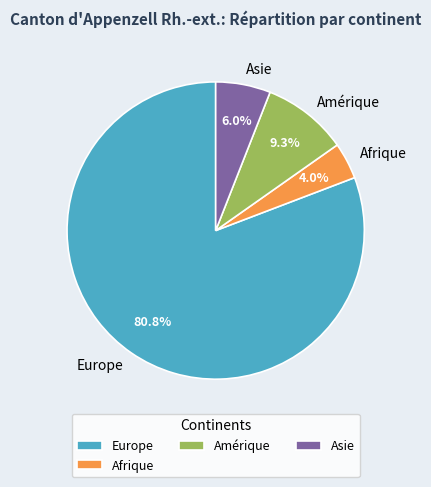

Is it true that Asie is 6% of the pie?

True